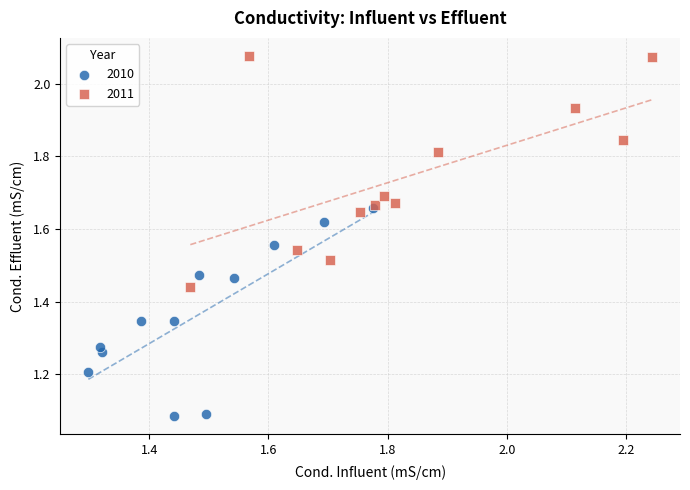

Which series contains the lowest Y value?

2010